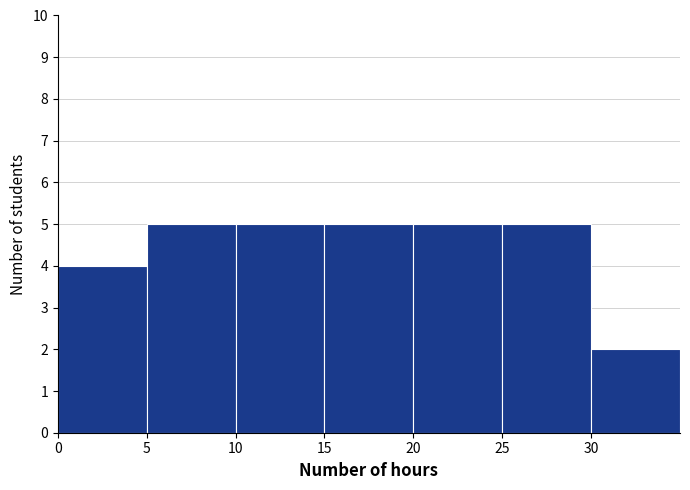

How tall is the bar that spans 25 to 30 on the x-axis? The values are not printed on the chart, so give them approximately, as read against the axis.

5